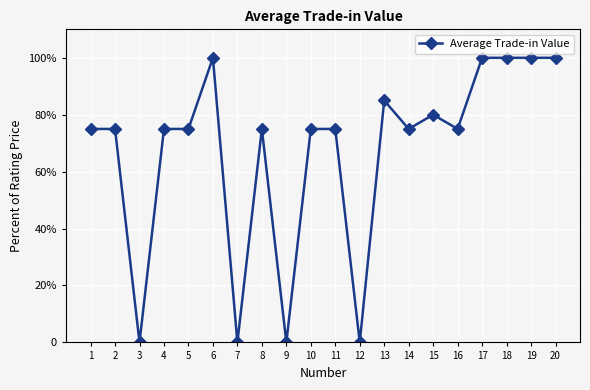

Is this an area chart (filled region under the line)?

No